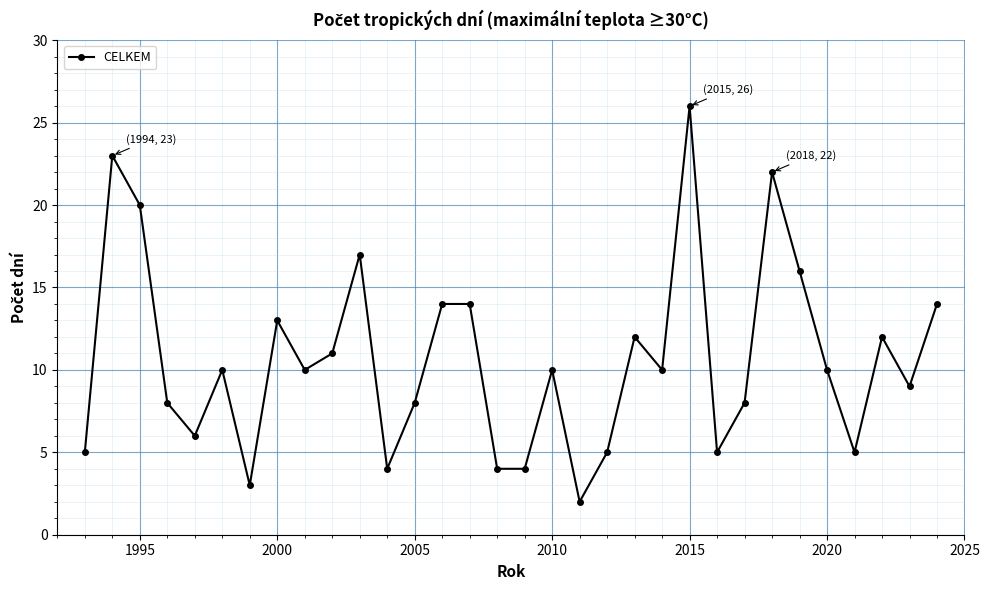

True or false: there are more than 2 points higher than both neighbors.

True